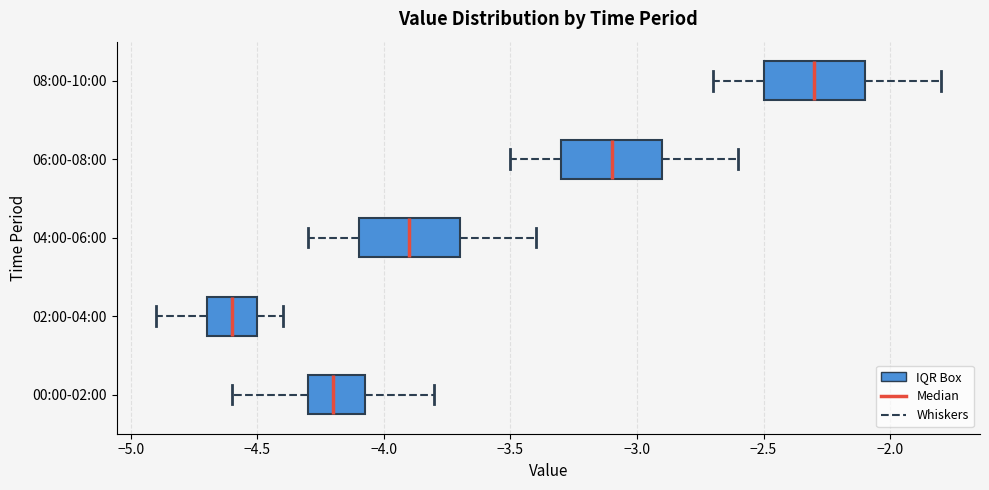

Reading bottom to top, read every box against the x-axis: the position of its median line, the range the box covers, and the ends of its whiskers. The values are not printed on the chart, so give them approximately, as read against the axis.

00:00-02:00: median -4.20, box -4.30 to -4.05, whiskers -4.60 to -3.80
02:00-04:00: median -4.60, box -4.70 to -4.50, whiskers -4.90 to -4.40
04:00-06:00: median -3.90, box -4.10 to -3.70, whiskers -4.30 to -3.40
06:00-08:00: median -3.10, box -3.30 to -2.90, whiskers -3.50 to -2.60
08:00-10:00: median -2.30, box -2.50 to -2.10, whiskers -2.70 to -1.80